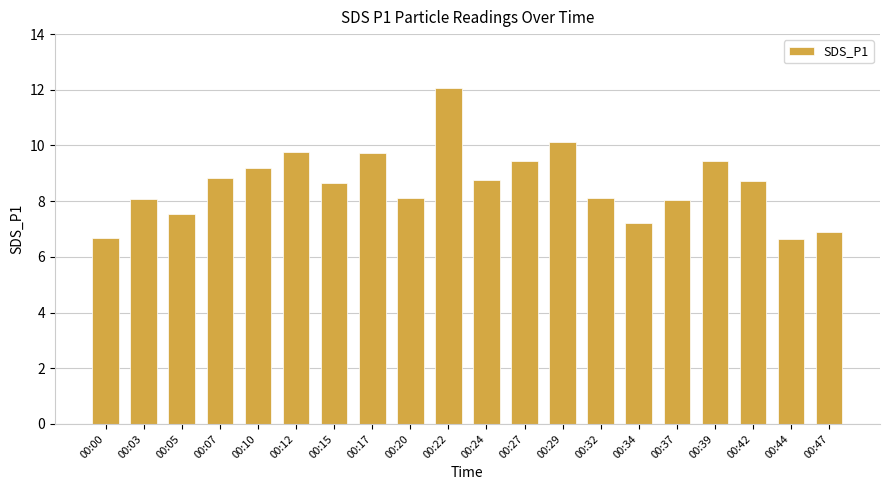

At which label does the data first exceed 8?

00:03